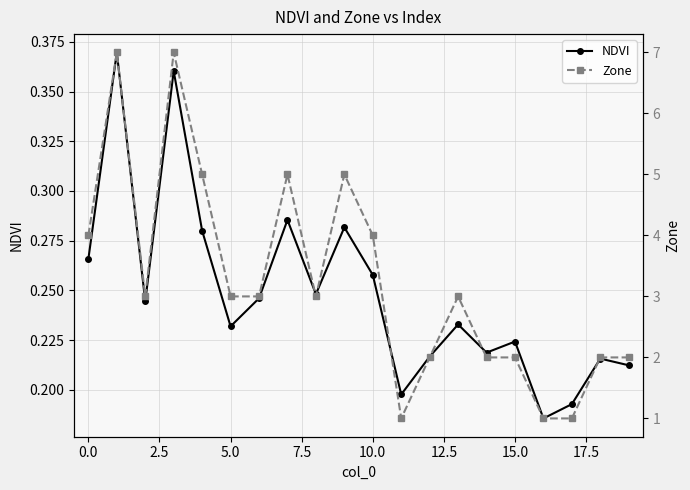

True or false: NDVI and Zone intersect in this chart.

False